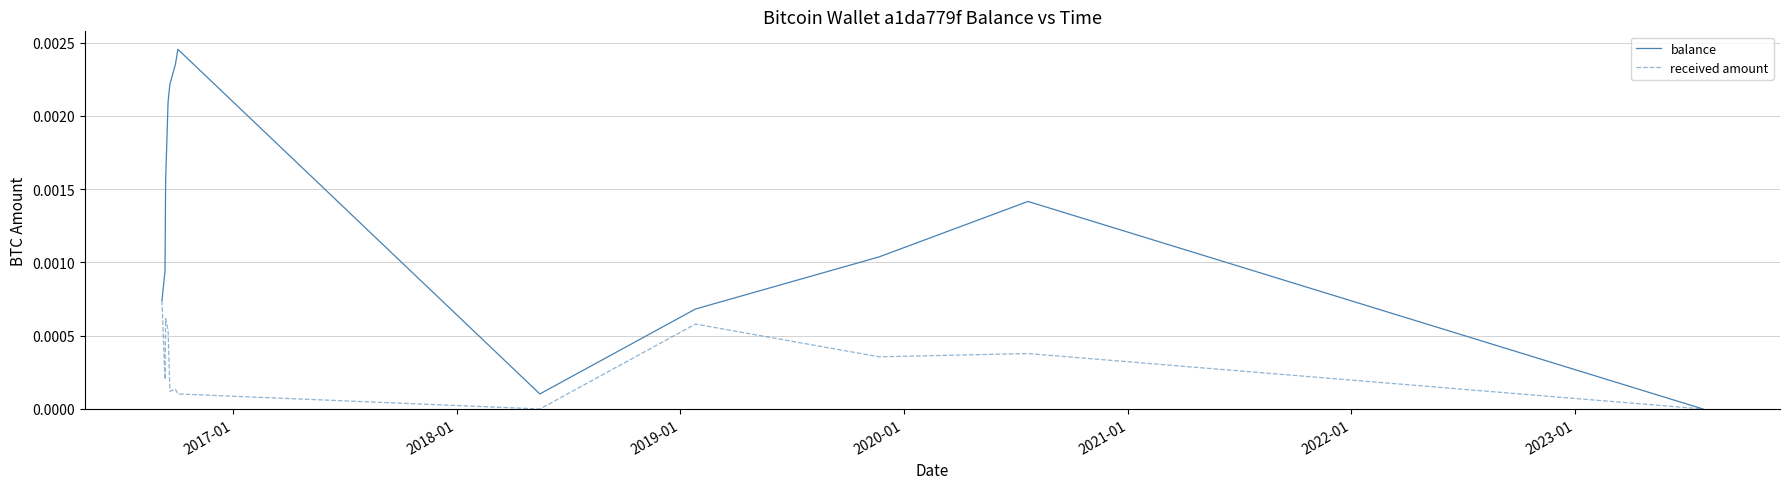

What are all the series names shown in the legend?

balance, received amount